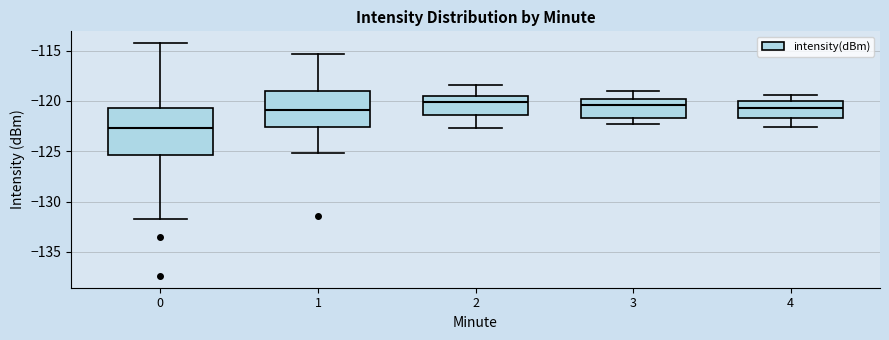

Where does the lower whisker of the box at x = 4 end on the y-axis? The values are not printed on the chart, so give them approximately, as read against the axis.

-122.5